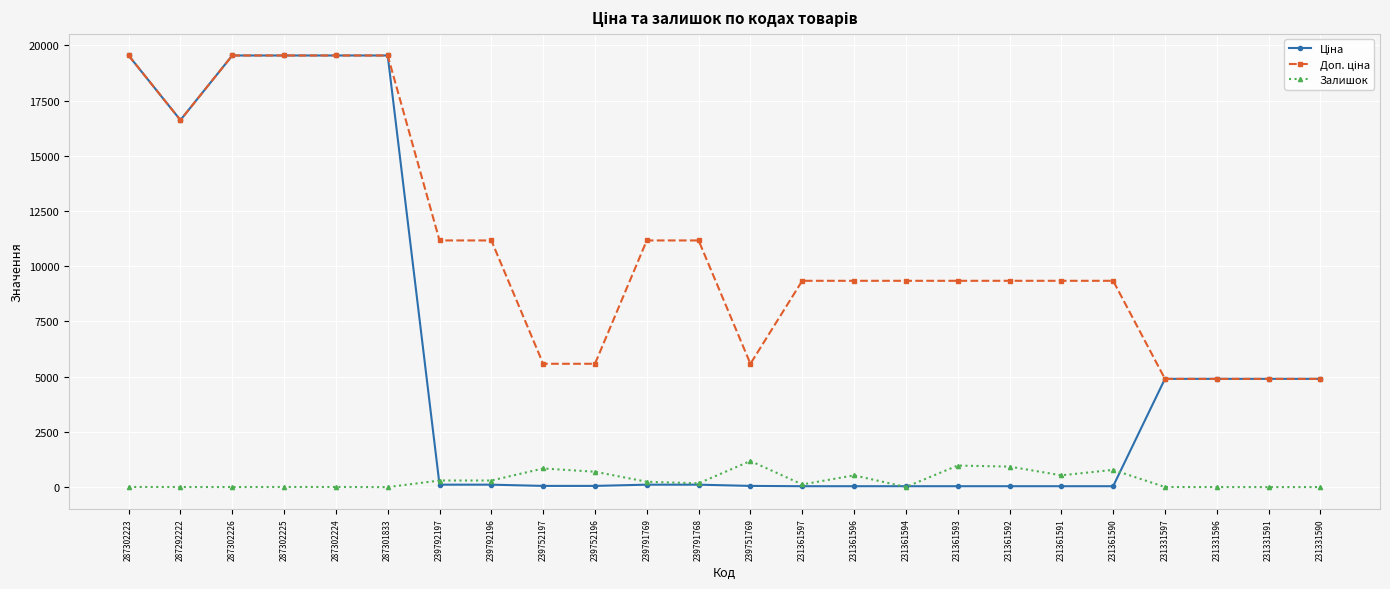

At how many categories does at least one series exceed 18738?

5